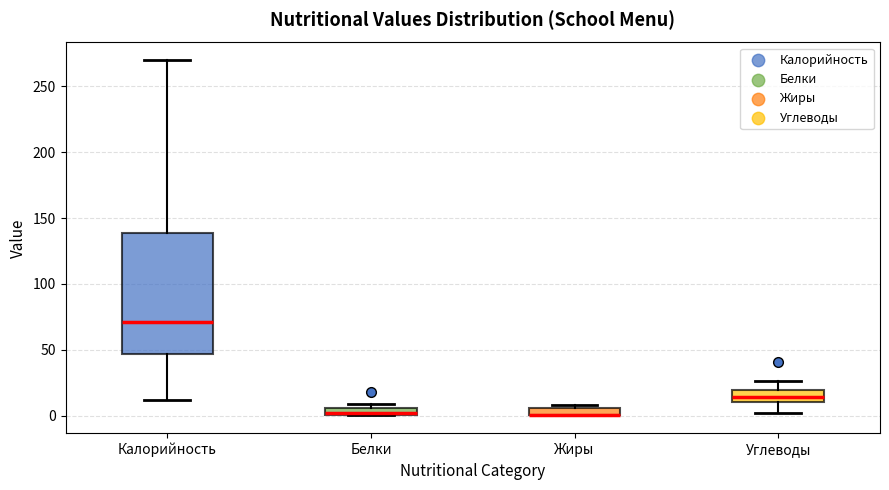

Comparing the boxes themselves (not the whiskers), which one is the tallest?

Калорийность